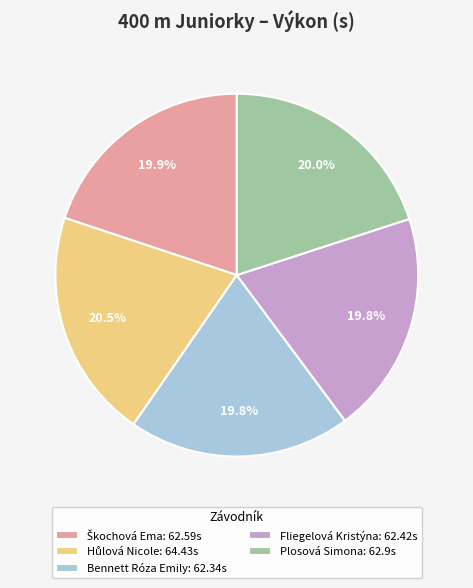

How many segments does this pie chart have?

5